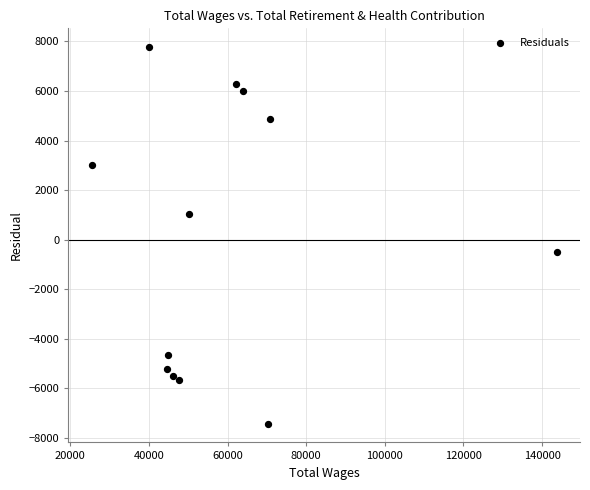

What is the range of X values (max minus min)?

118331.0